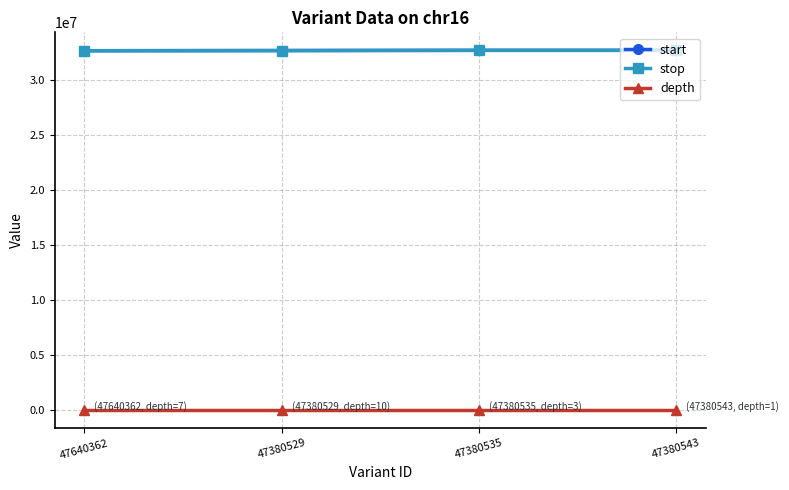

True or false: stop and depth intersect in this chart.

False